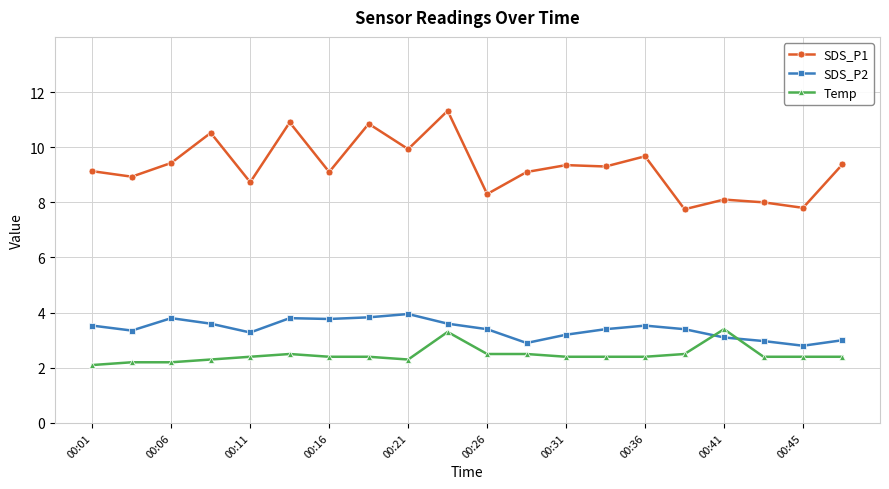

What is the difference between the maximum and minimum values in the Temp series?

1.3